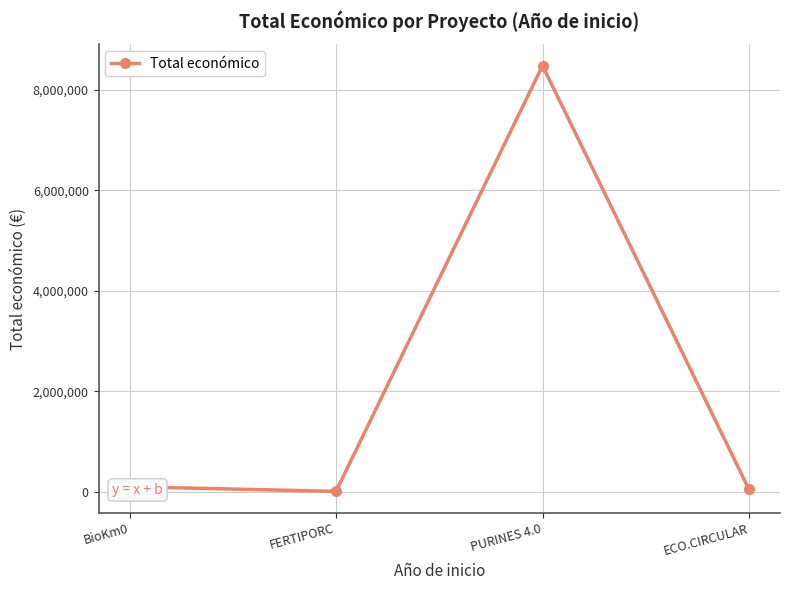

How many interior local valleys (lower than both neighbors) does the data have?

1